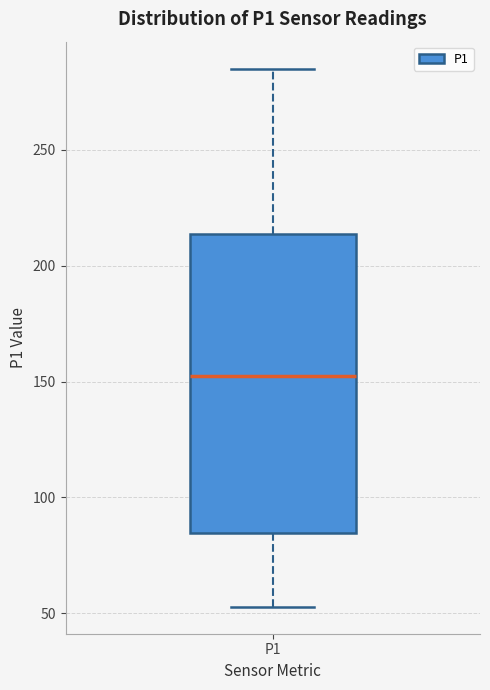

Where does the upper whisker of the box for P1 end on the y-axis? The values are not printed on the chart, so give them approximately, as read against the axis.

285